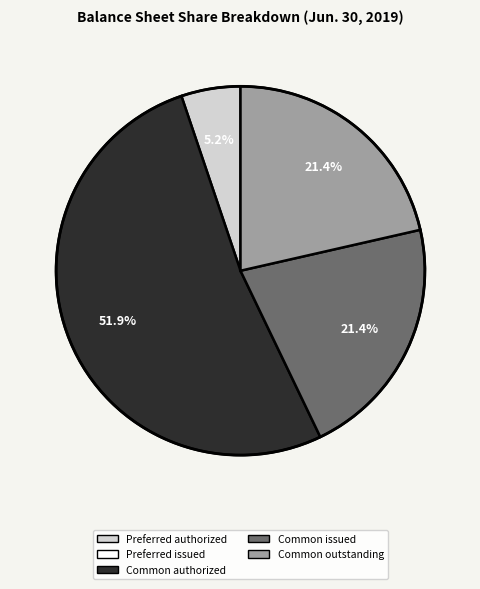

Does any single category account for the majority?

Yes